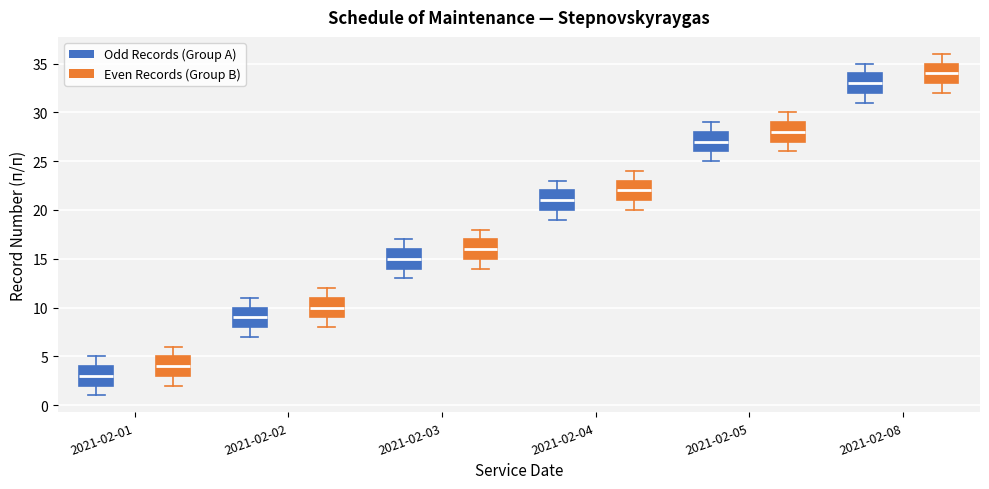

Which box has the lowest median line?

2021-02-01 (Odd Records (Group A))